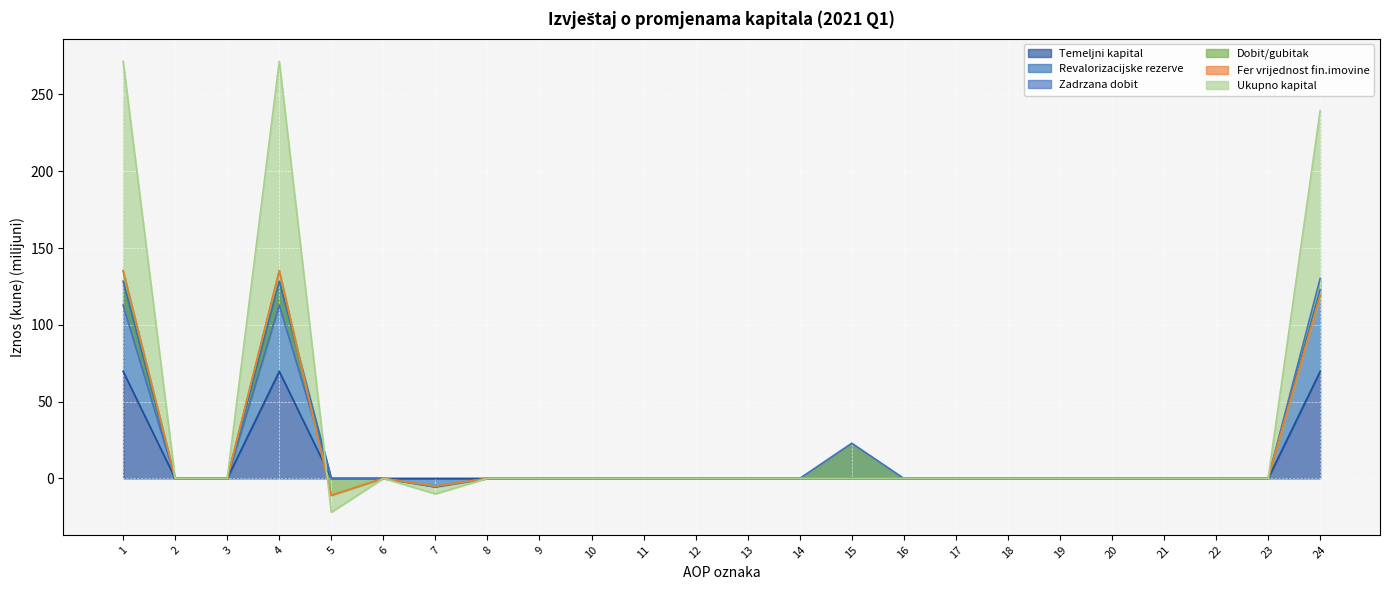

What value does the Temeljni kapital series have at 4?

69.7